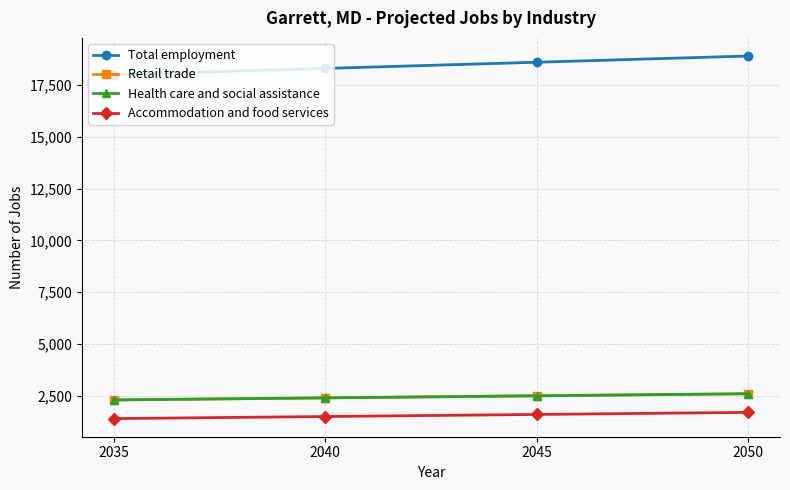

At how many categories does at least one series exceed 1579?

4